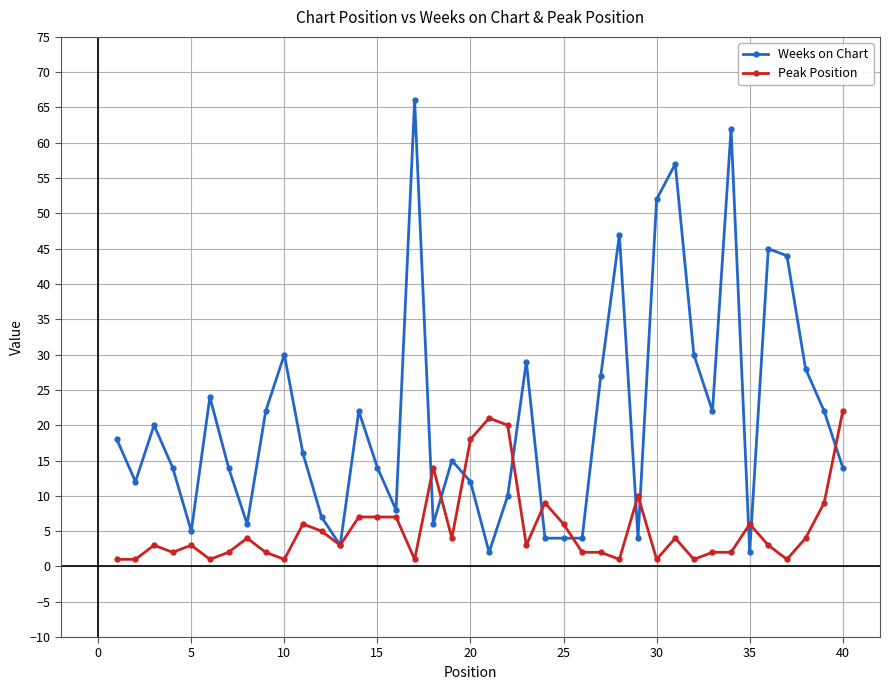

Which series has the largest range (max minus min)?

Weeks on Chart